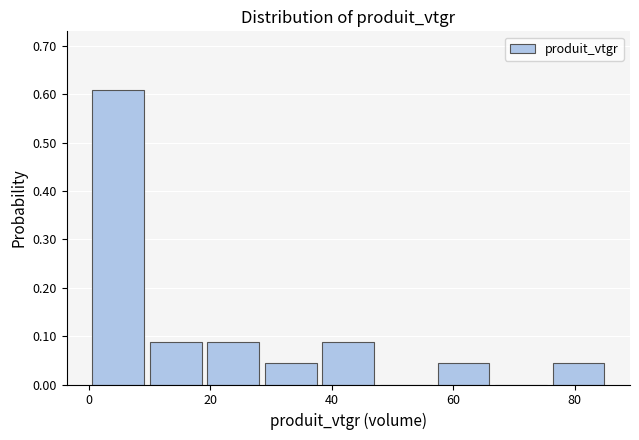

Reading left to right, transcribe this chart: for each bar, give the range it covers on the x-axis and its height. Neither the bar edges nor the heights are printed on the chart, so give them approximately, as read against the axes.

0 to 10: 0.61
10 to 20: 0.09
20 to 28: 0.09
28 to 38: 0.04
38 to 48: 0.09
48 to 56: 0
56 to 66: 0.04
66 to 76: 0
76 to 86: 0.04